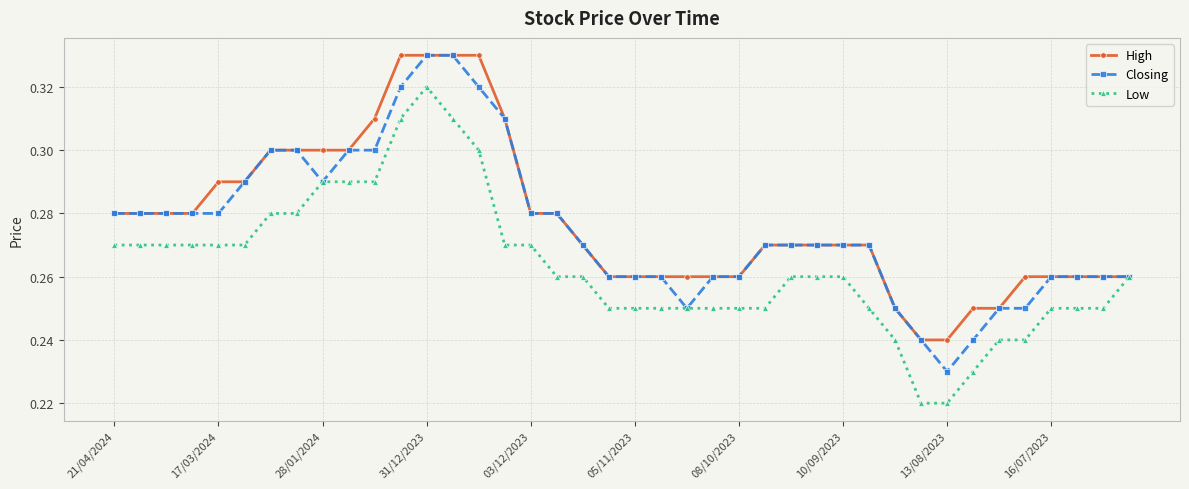

Count the Low values in the range 0 to 1.

40